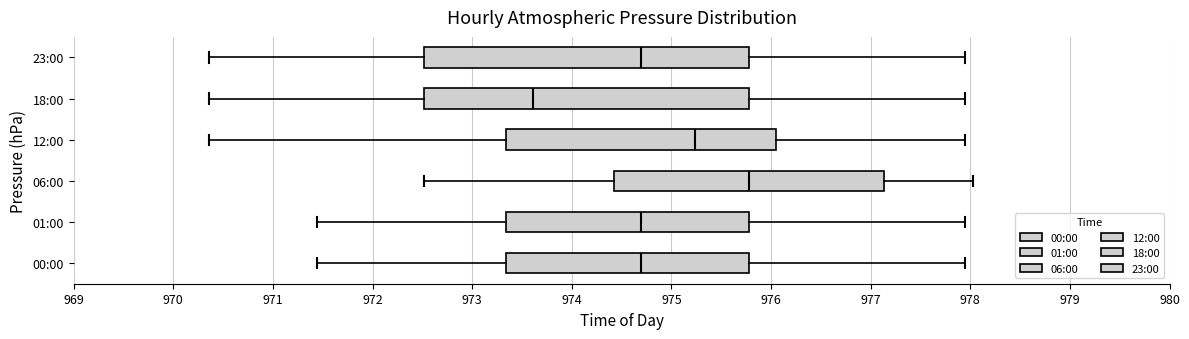

Which box has the furthest to the right median line?

06:00